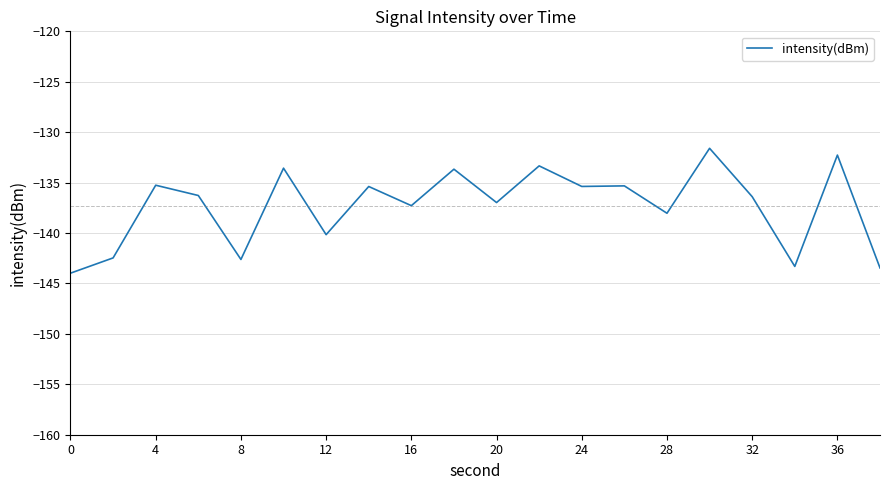

What is the minimum value shown in the chart?

-144.0